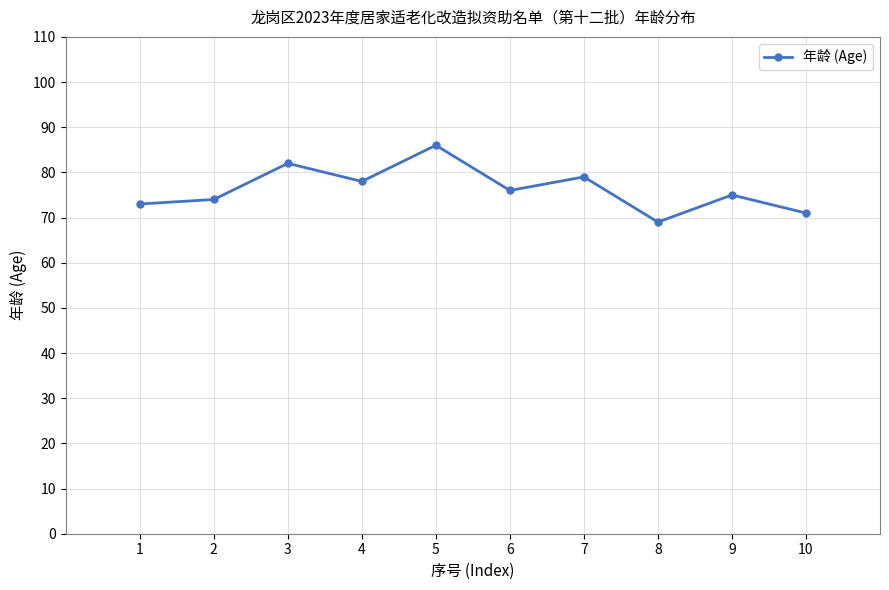

What is the ratio of the value at 9 to the value at 1?

1.0